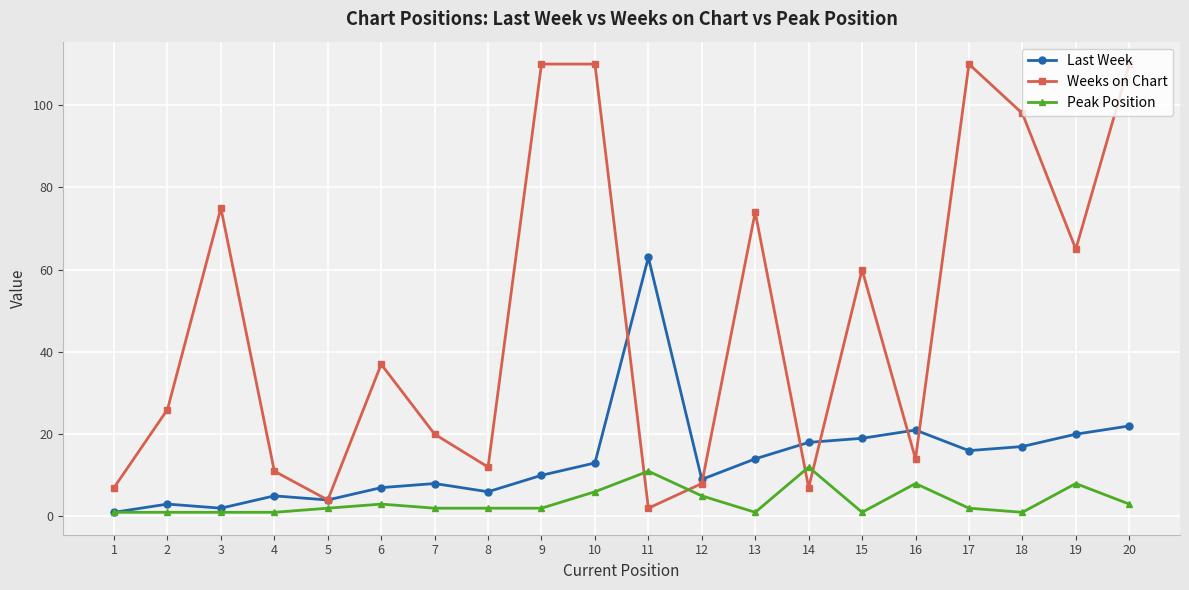

True or false: Peak Position has a value of 2 at 5.

True